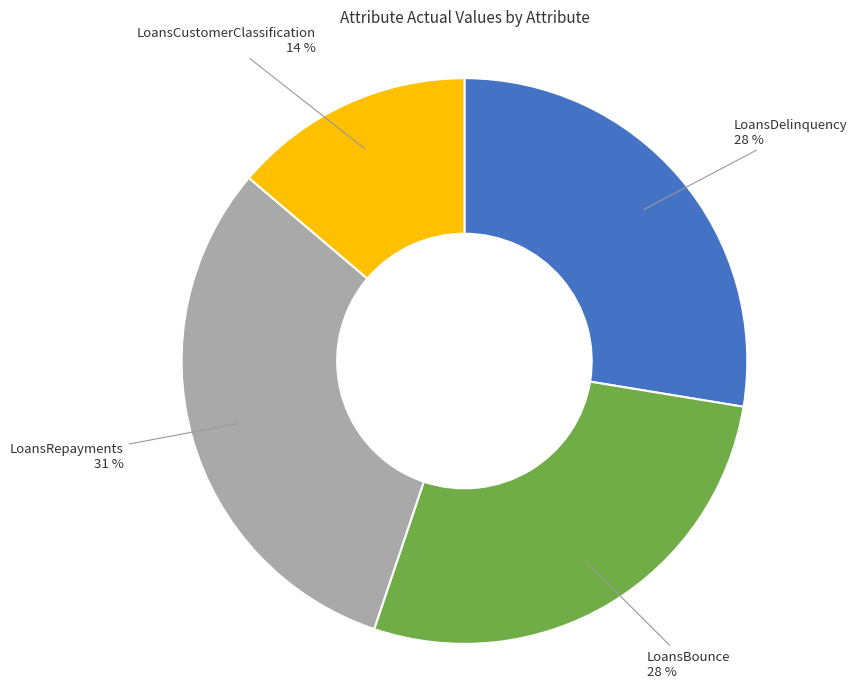

Count the number of slices in the pie.

4